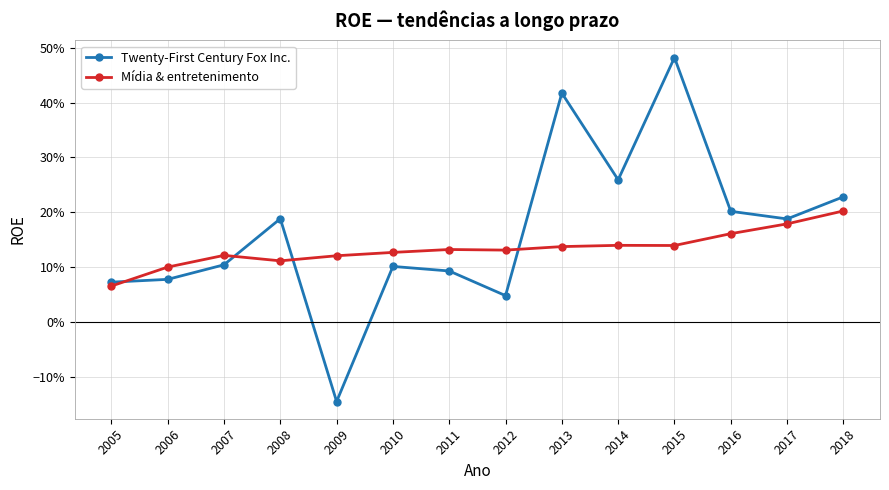

Where is the first local maximum for Twenty-First Century Fox Inc.?

2008